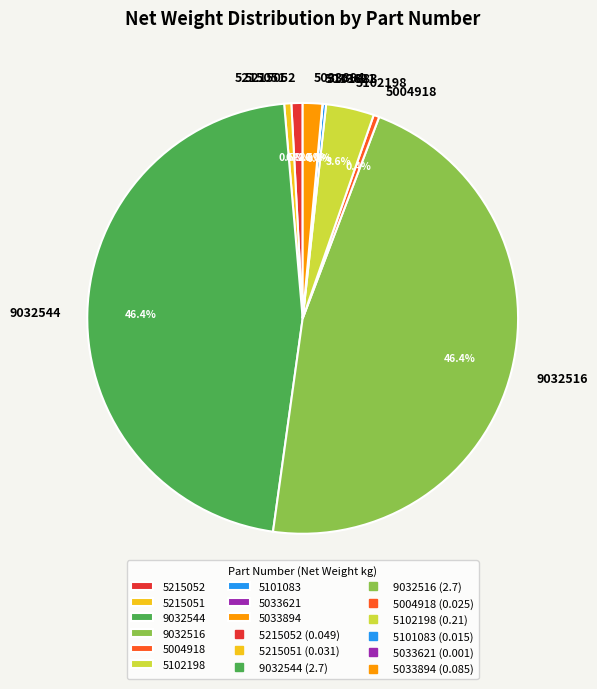

Combined, do 5004918 and 9032516 account for over 50%?

No